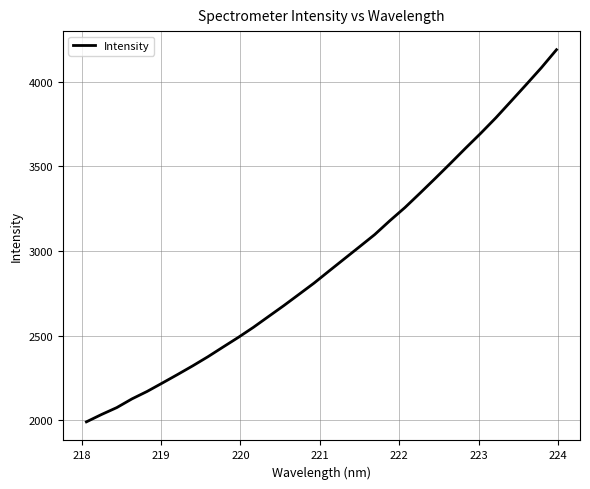

What is the maximum value shown in the chart?

4189.3